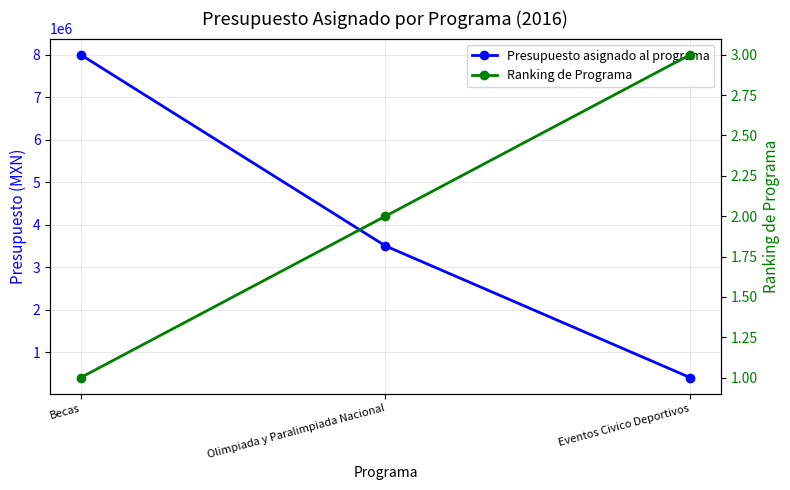

Is it true that Ranking de Programa equals 2 at Olimpiada y Paralimpiada Nacional?

True